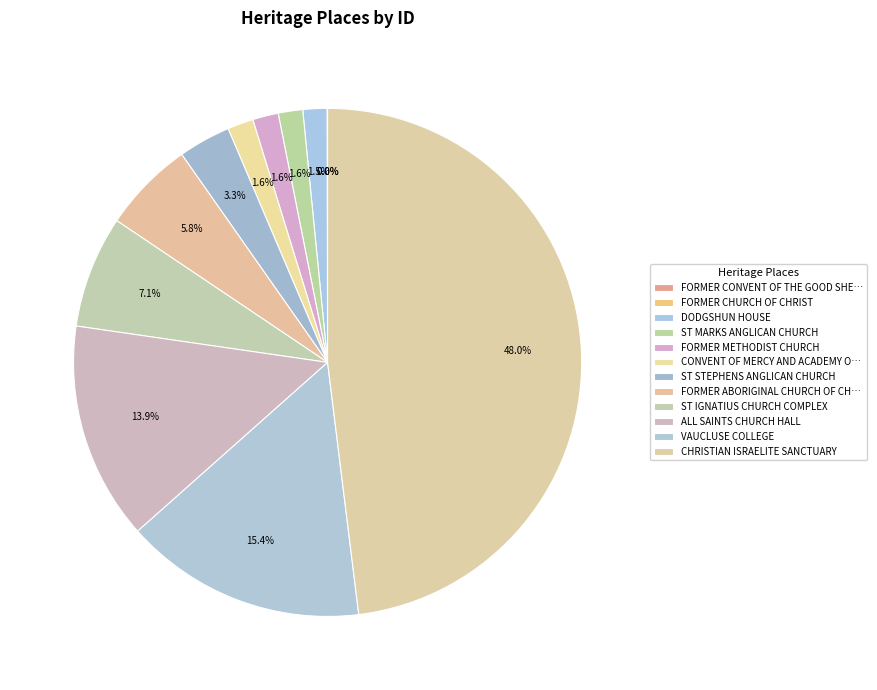

To the nearest percent, what percentage of the pie is VAUCLUSE COLLEGE?

15%